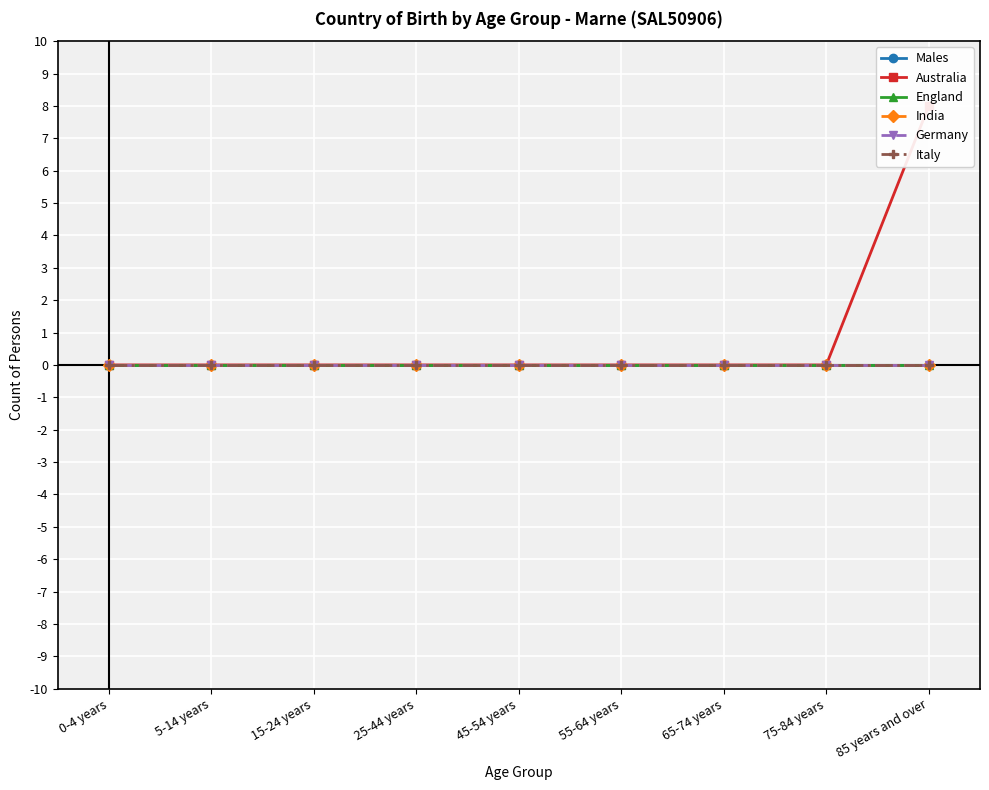

Rank the series at 85 years and over from lowest to highest value.

Males, England, India, Germany, Italy, Australia